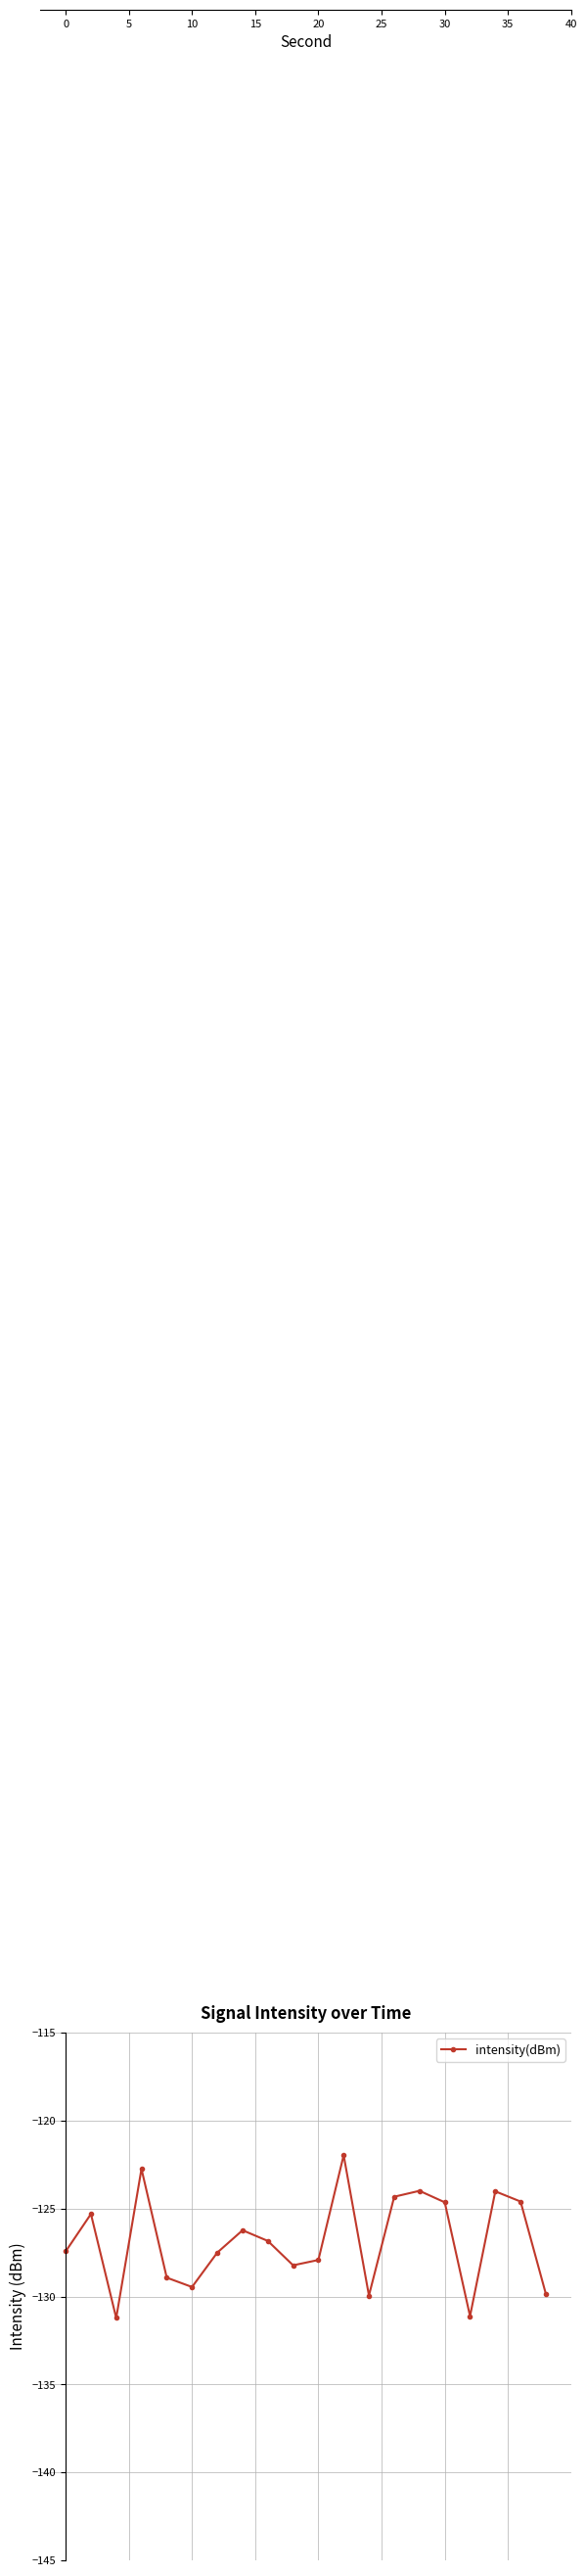

What is the average value?

-126.8